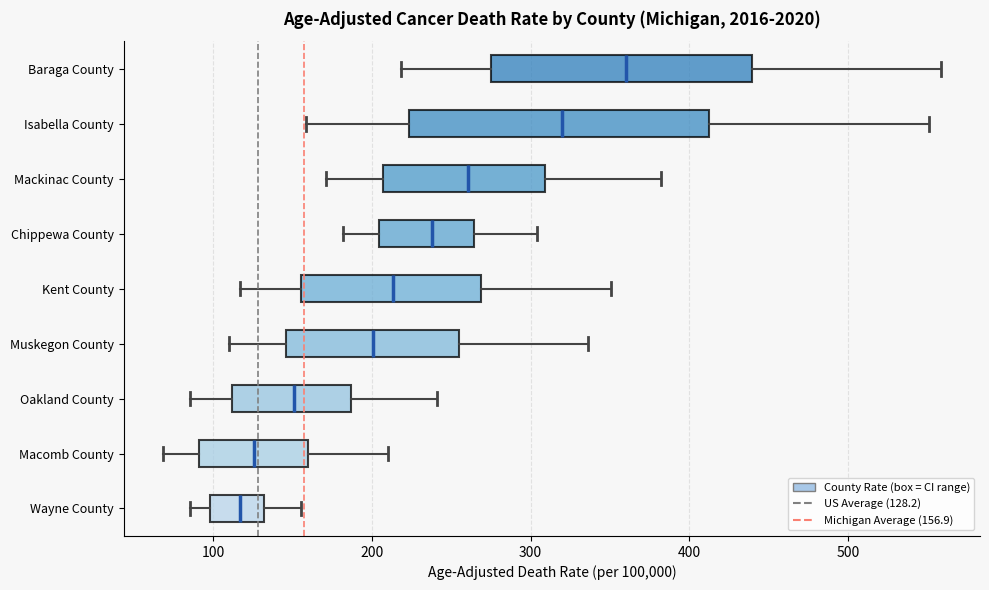

Where is the left edge of the box for Kent County on the x-axis? The values are not printed on the chart, so give them approximately, as read against the axis.

160